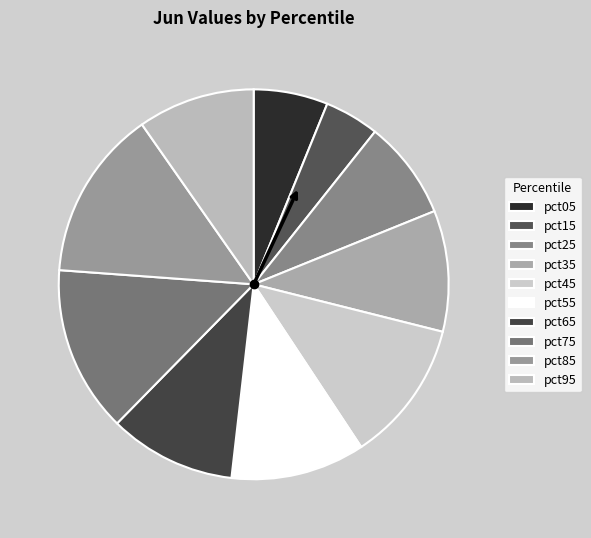

The pct75 slice represents 14% of the pie. True or false?

True